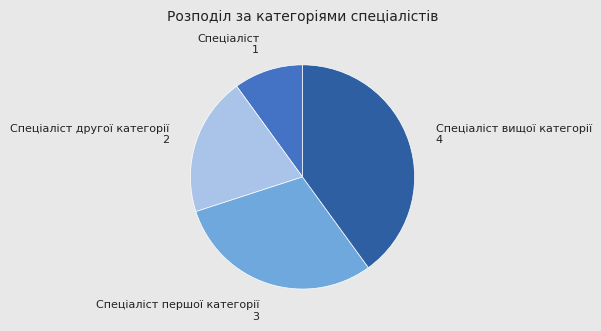

Is there a majority slice in this chart?

No